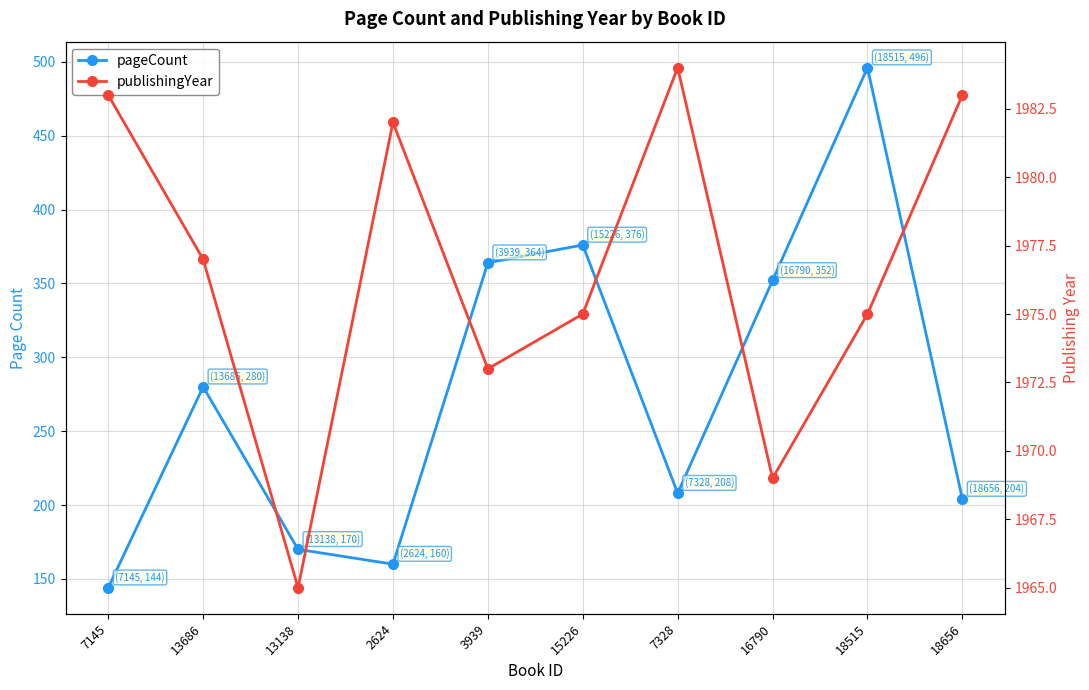

True or false: pageCount and publishingYear intersect in this chart.

False